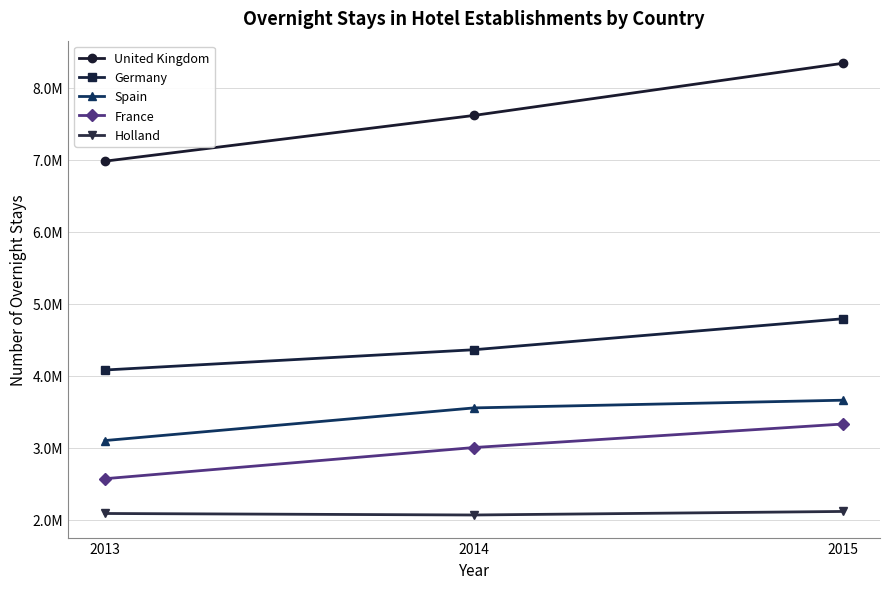

What are all the series names shown in the legend?

United Kingdom, Germany, Spain, France, Holland